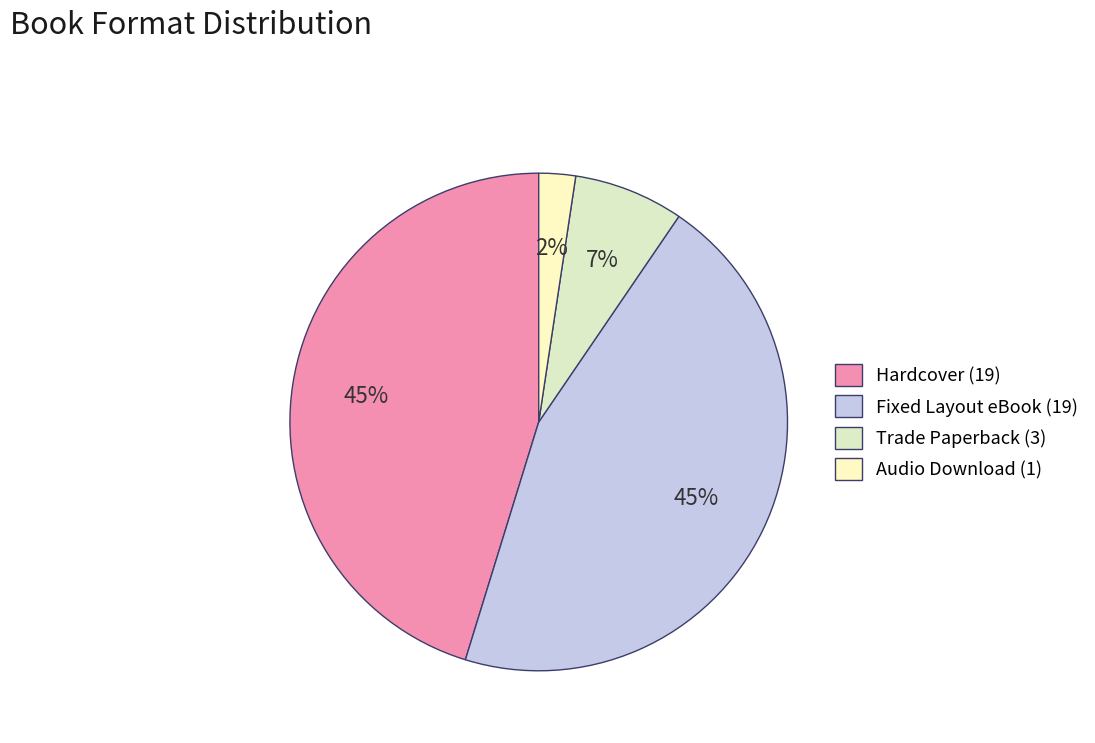

The Fixed Layout eBook slice represents 60% of the pie. True or false?

False